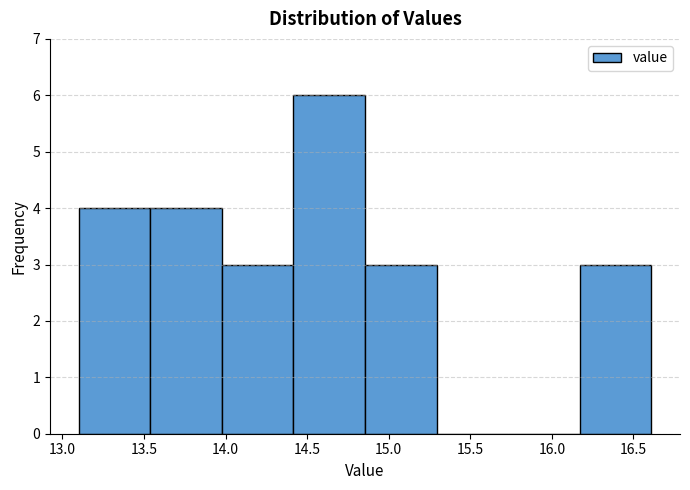

What is the height of the bar covering 16.15 to 16.60 on the x-axis? Neither the bar edges nor the heights are printed on the chart, so give them approximately, as read against the axes.

3